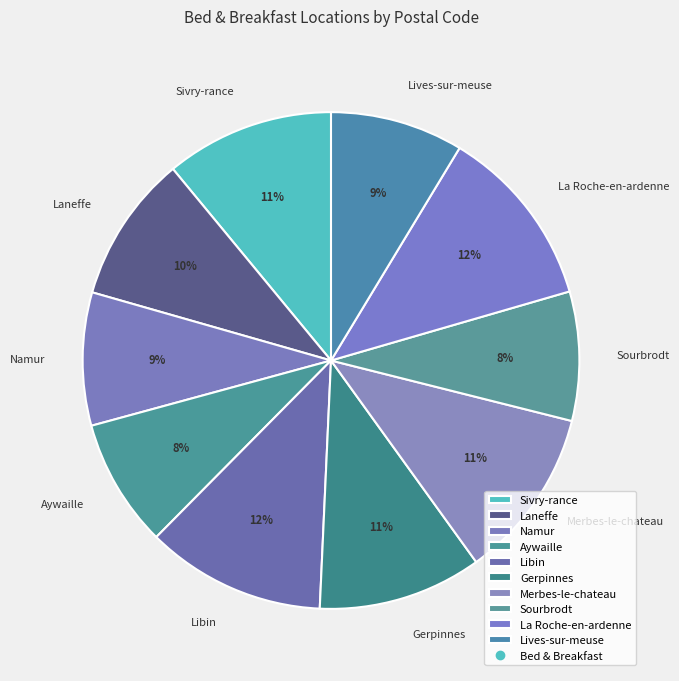

Is there any slice that represents more than half of the pie?

No